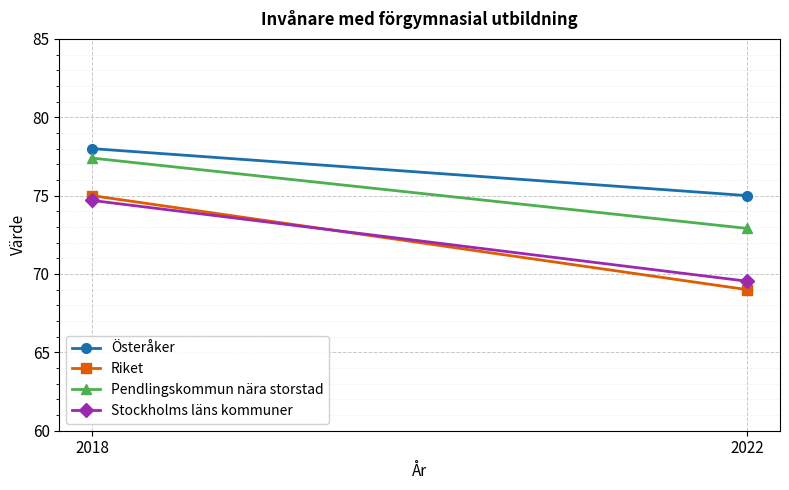

Read the Stockholms läns kommuner value at 2022.

69.5